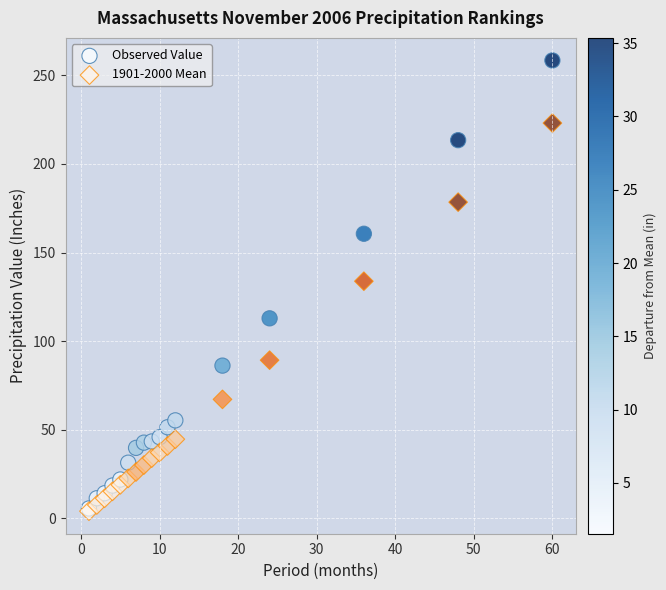

Which series has the largest Y range (max minus min)?

Observed Value